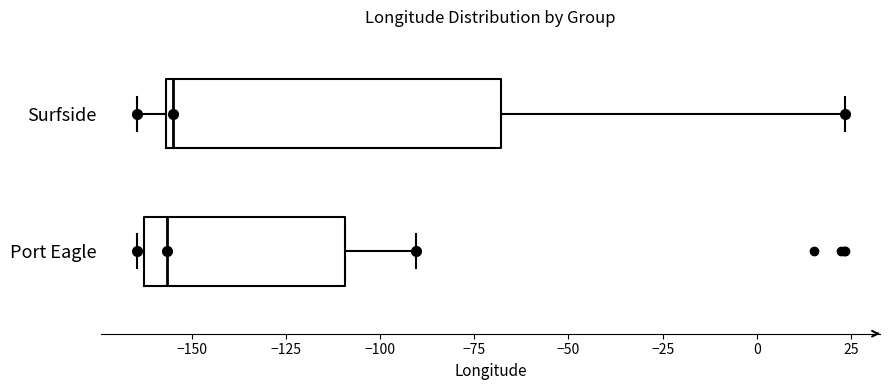

Where does the median line of the box for Port Eagle sit on the x-axis? The values are not printed on the chart, so give them approximately, as read against the axis.

-155